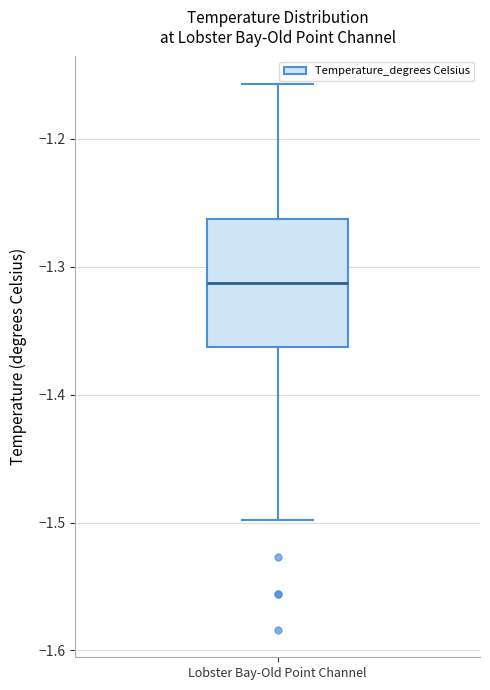

Where is the lower edge of the box for Lobster Bay-Old Point Channel on the y-axis? The values are not printed on the chart, so give them approximately, as read against the axis.

-1.36